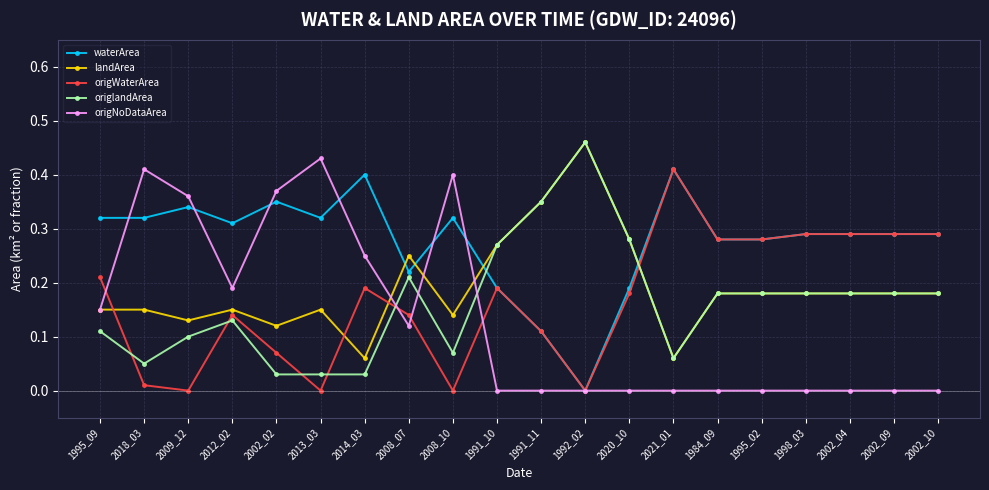

Where do landArea and origWaterArea first cross each other?

1995_09 and 2018_03